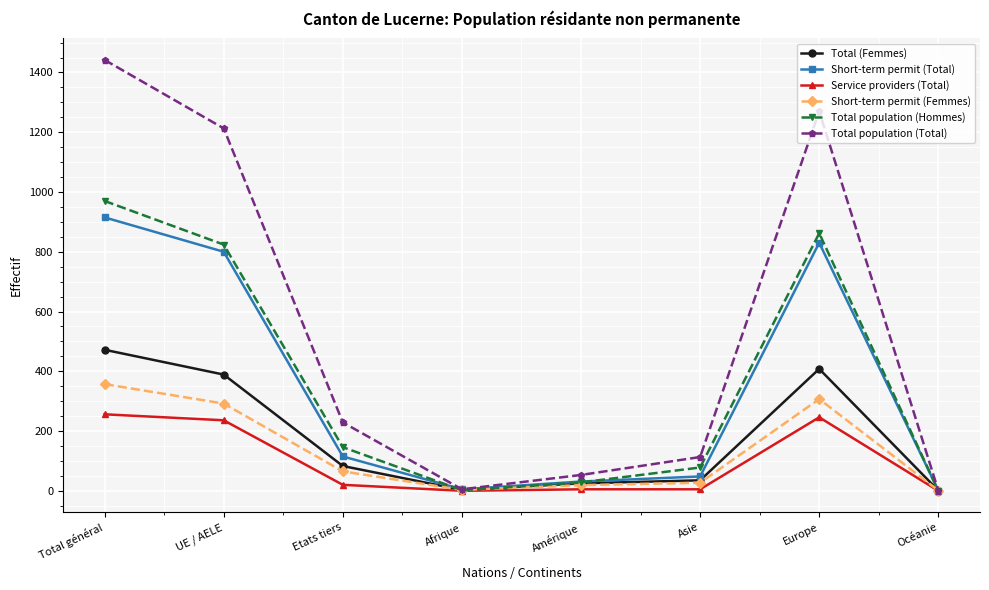

What is the label of the 2nd point from the right?

Europe